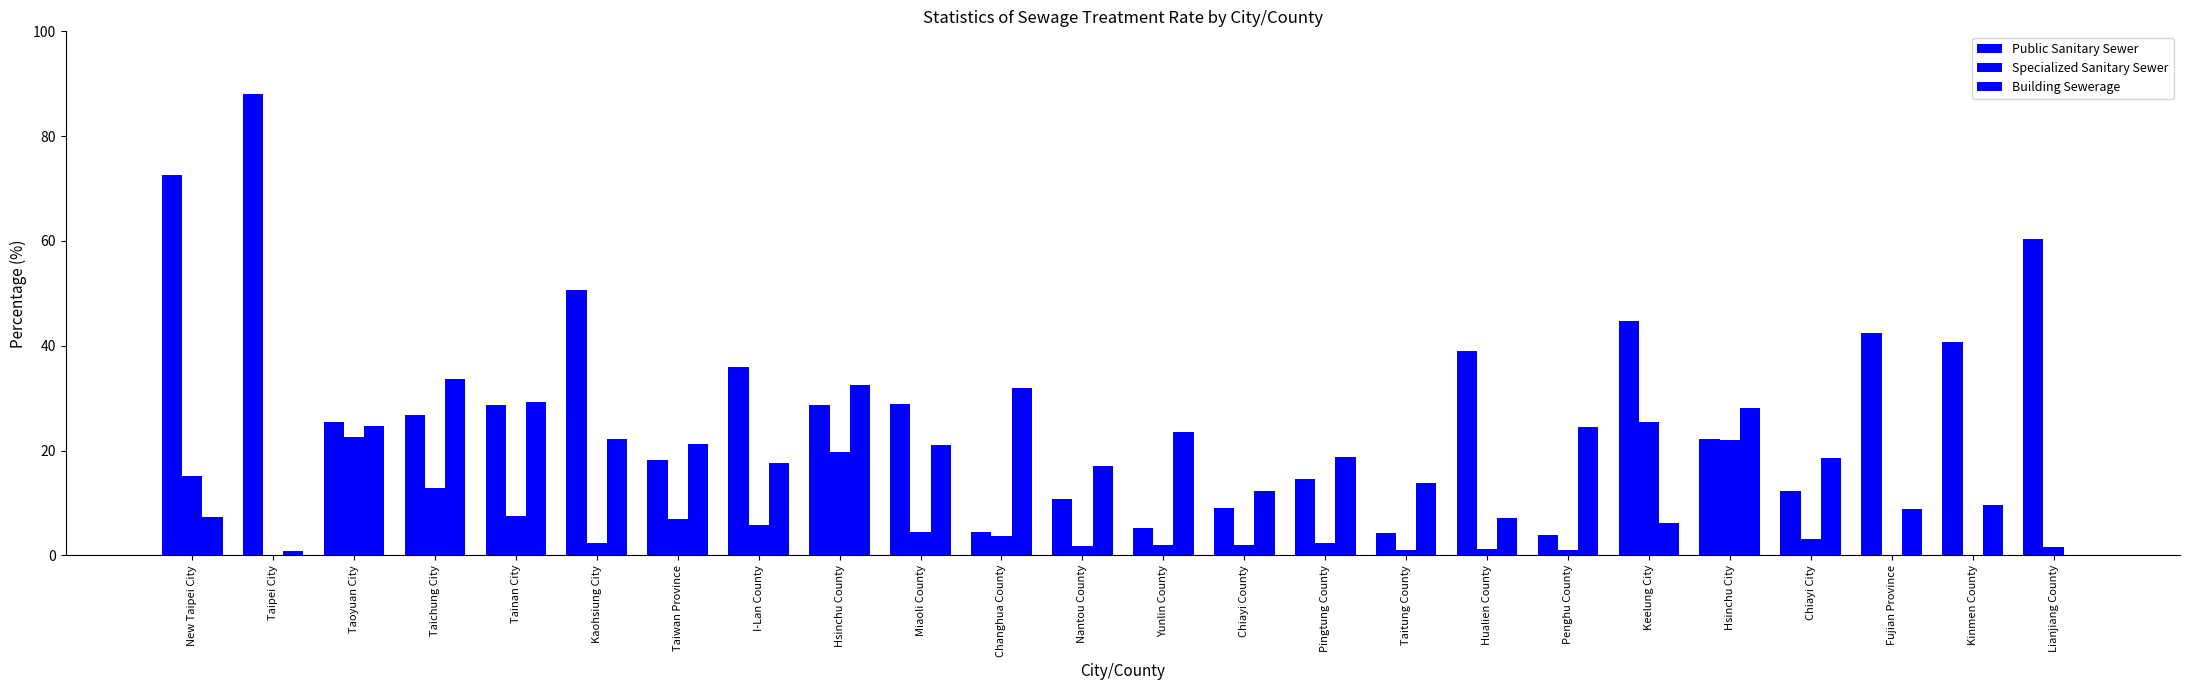

Which category has the lowest value in the Building Sewerage series?

Lianjiang County